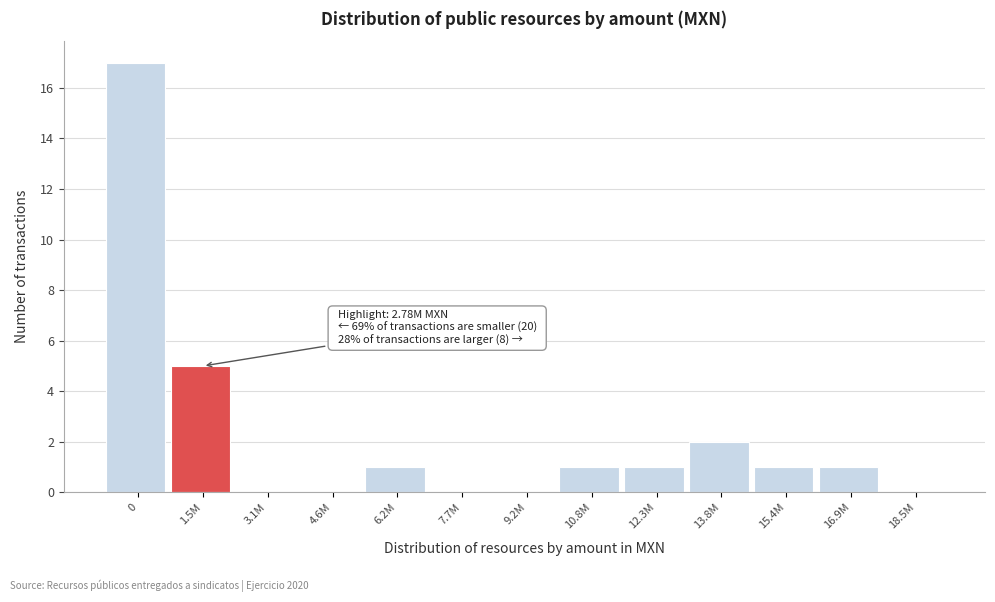

Reading left to right, extract all data points from this chart.

0=17	1.5M=5	3.1M=0	4.6M=0	6.2M=1	7.7M=0	9.2M=0	10.8M=1	12.3M=1	13.8M=2	15.4M=1	16.9M=1	18.5M=0